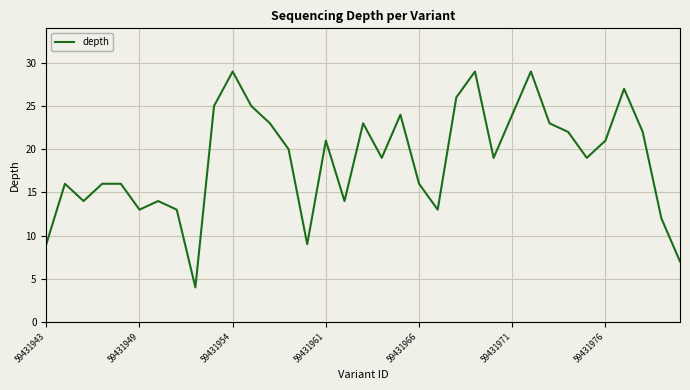

What is the maximum value shown in the chart?

29